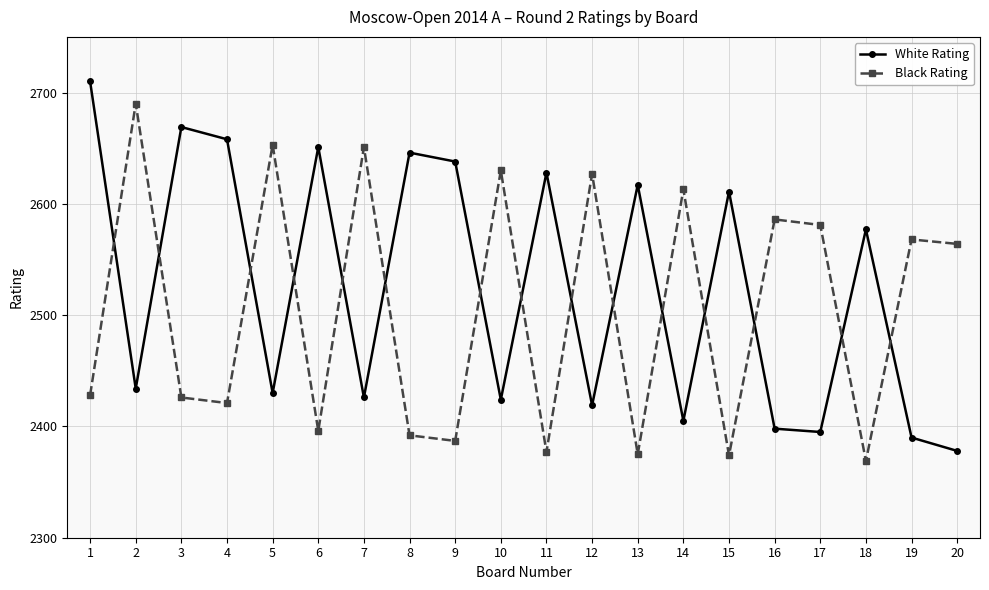

At which category is the sum across all series the highest?

1